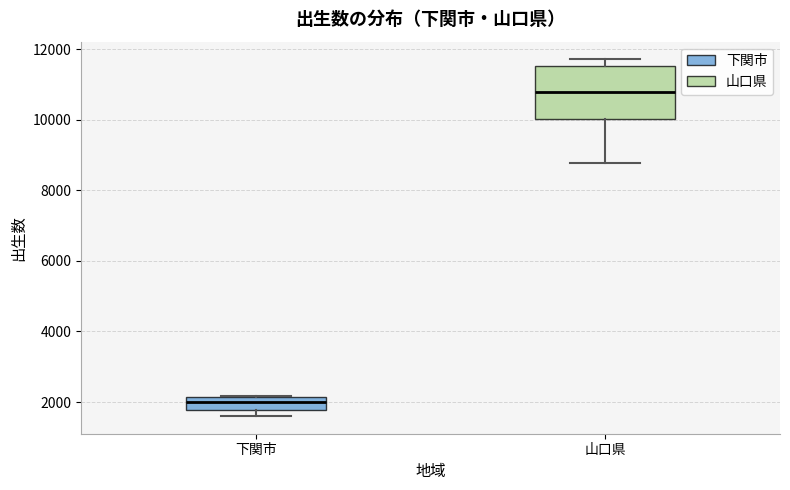

Comparing the boxes themselves (not the whiskers), which one is the tallest?

山口県